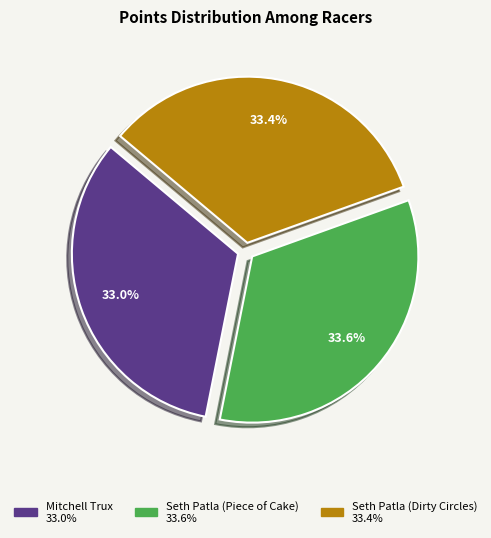

Combined, do Mitchell Trux and Seth Patla (Piece of Cake) account for over 50%?

Yes